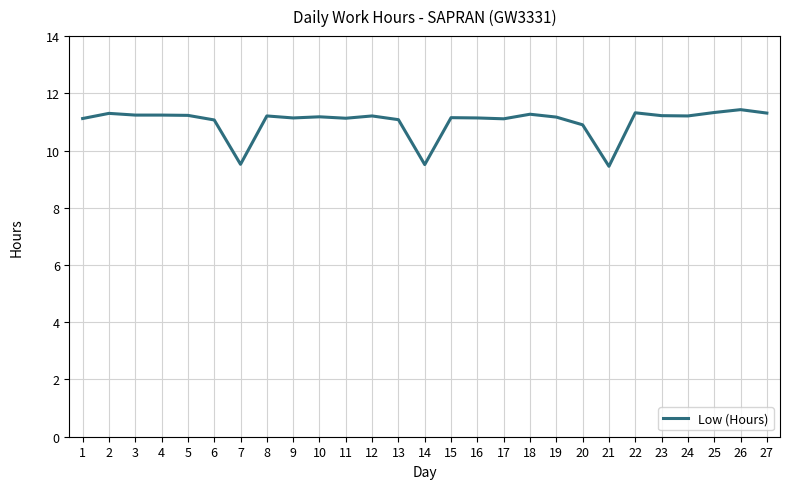

At which label does the data first exceed 11?

1